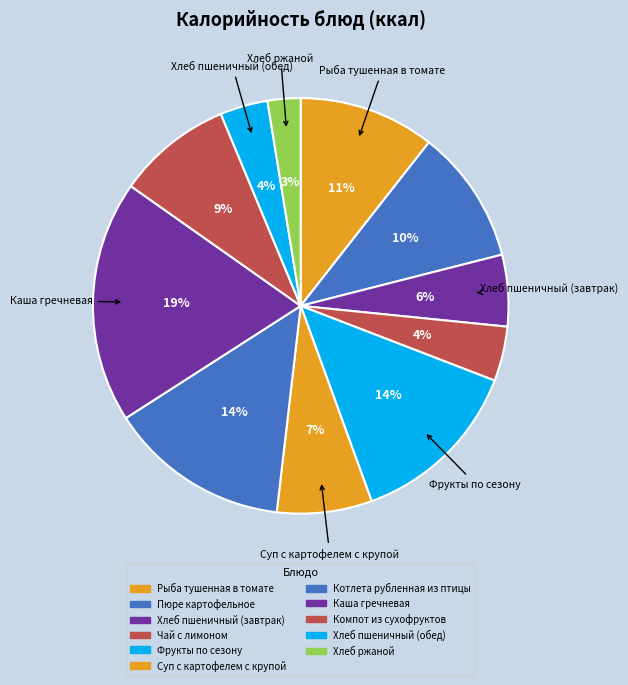

To the nearest percent, what portion does Котлета рубленная из птицы represent?

14%